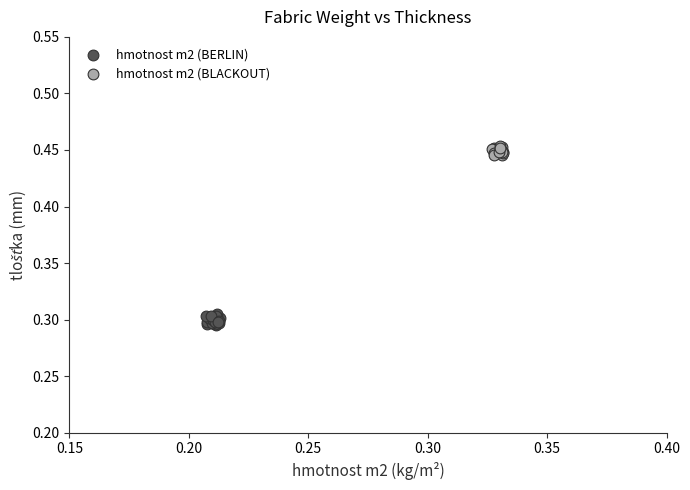

What are all the series names shown in the legend?

hmotnost m2 (BERLIN), hmotnost m2 (BLACKOUT)